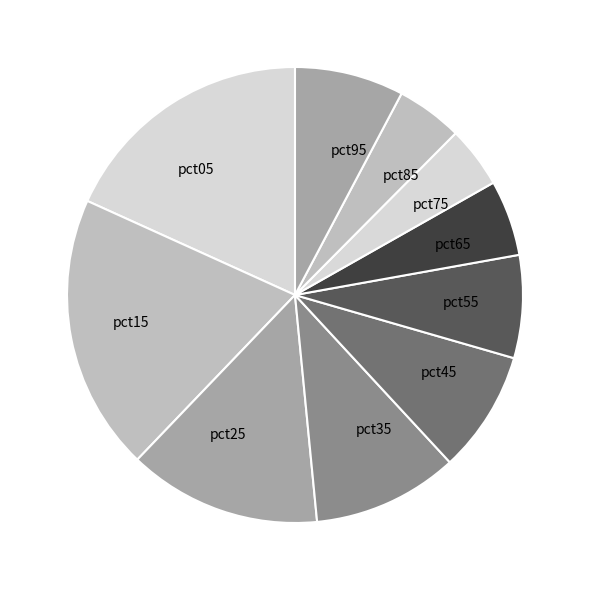

How many slices are in this pie chart?

10